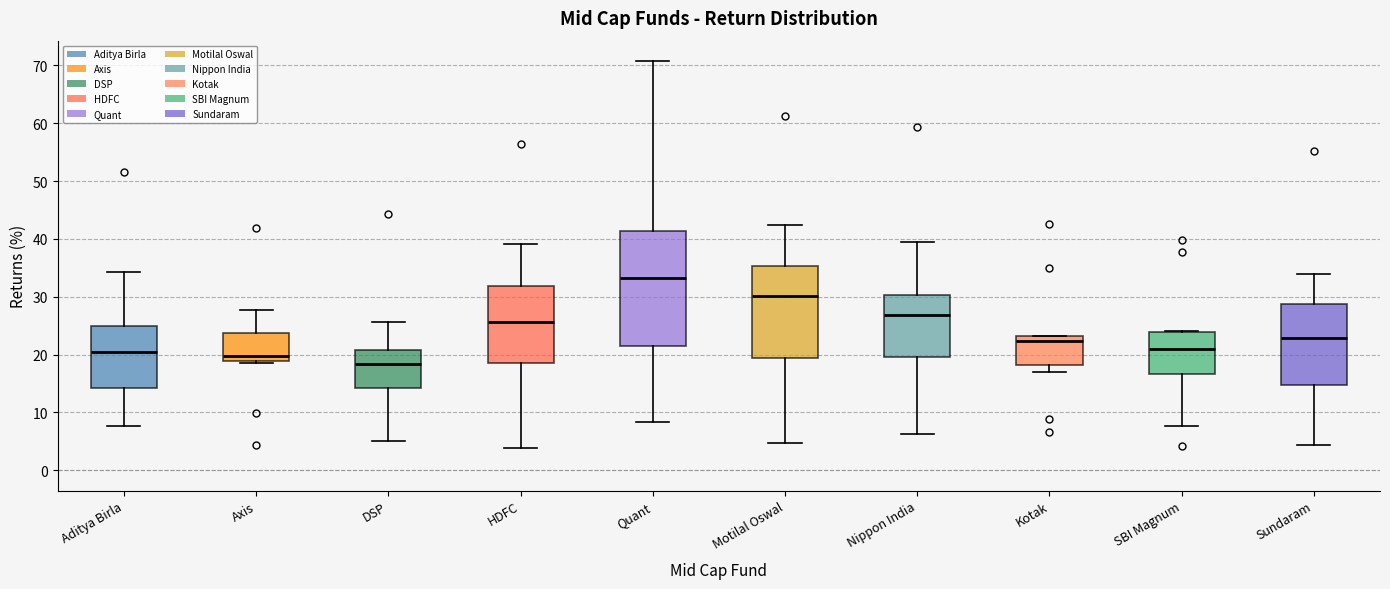

Where is the lower edge of the box for Aditya Birla on the y-axis? The values are not printed on the chart, so give them approximately, as read against the axis.

14